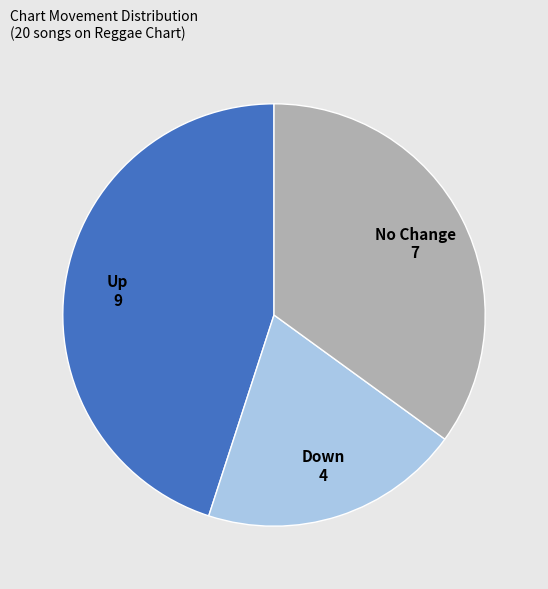

What is the smallest slice in the pie chart?

Down 4